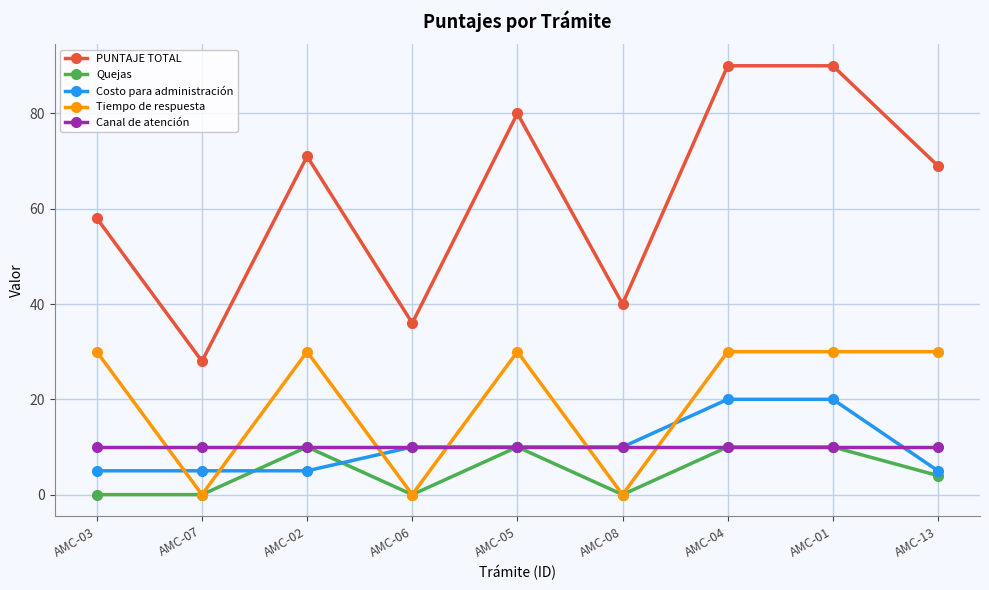

What are all the series names shown in the legend?

PUNTAJE TOTAL, Quejas, Costo para administración, Tiempo de respuesta, Canal de atención